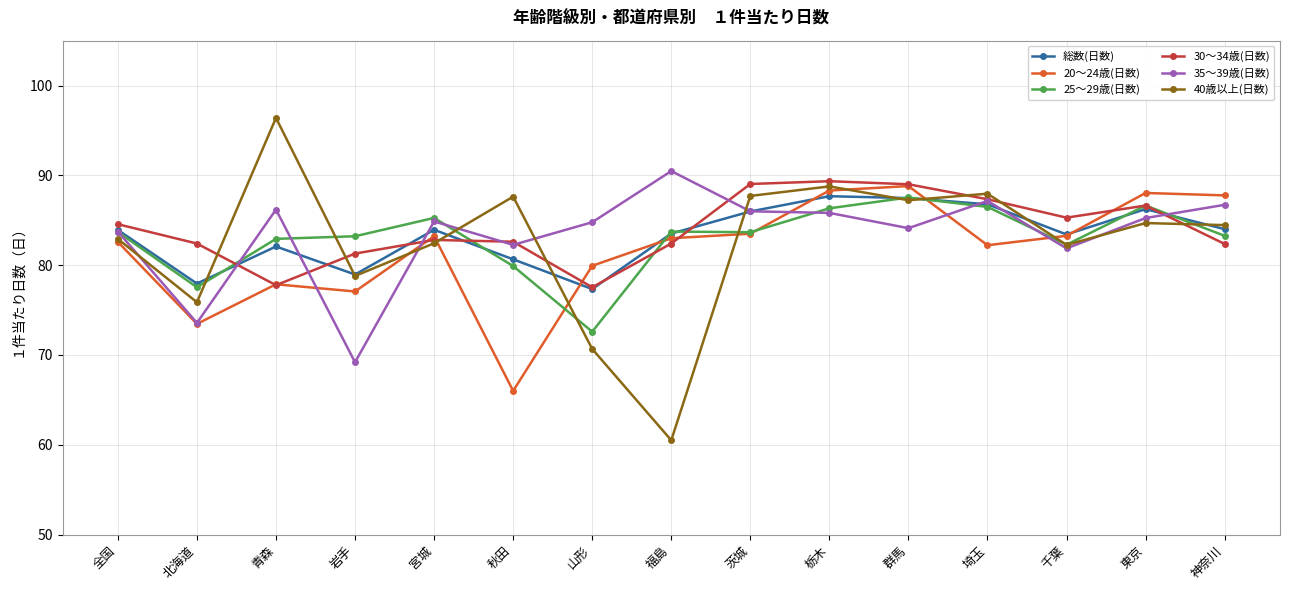

In 総数(日数), how many points are lower than both neighbors (excluding endpoints)?

4